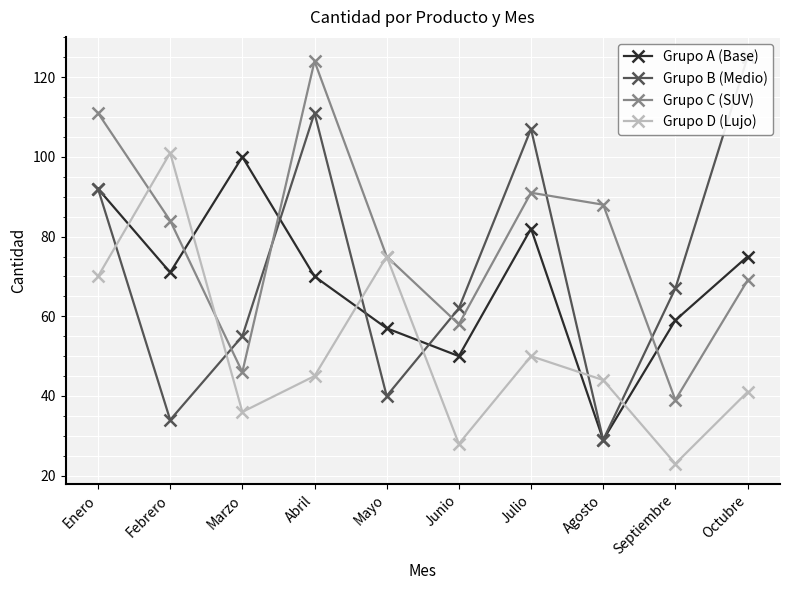

What is the average value of the Grupo A (Base) series?

68